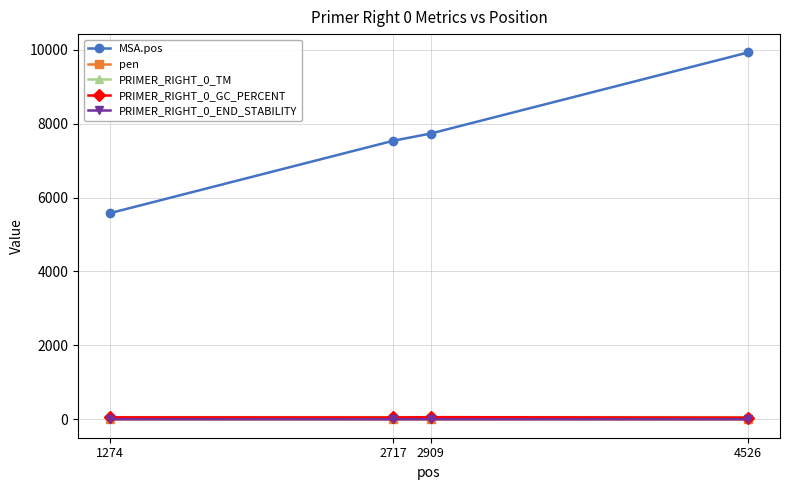

What is the highest value of the MSA.pos series?

9923.0